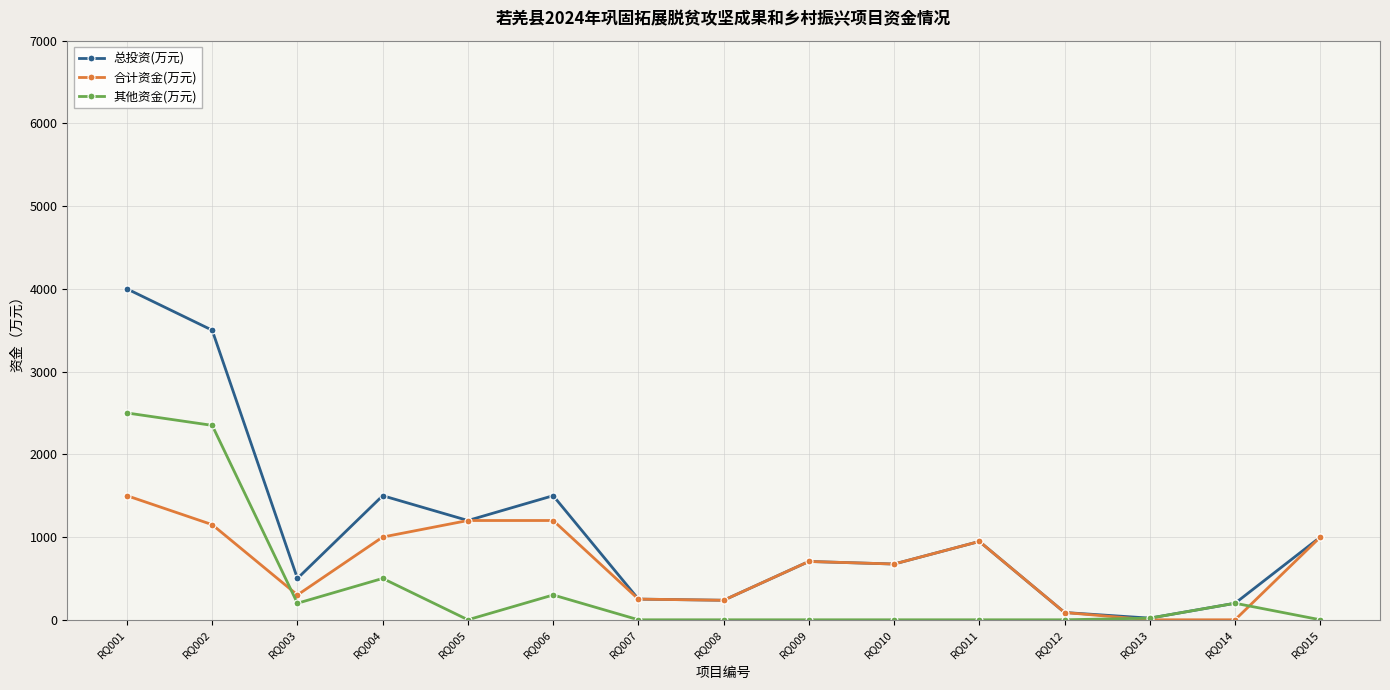

Where is the first local minimum for 其他资金(万元)?

RQ003